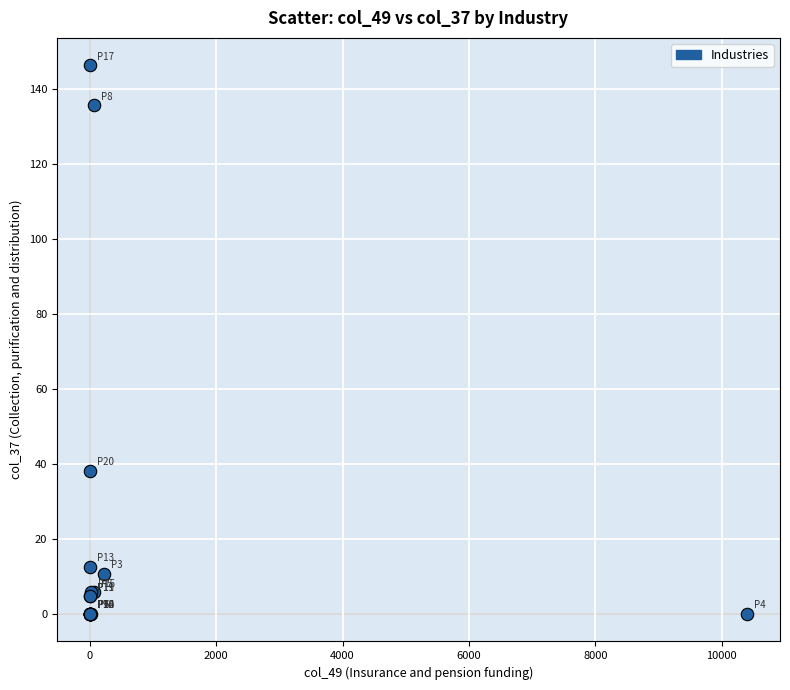

What Y value in the scatter plot is closest to 73?

38.2